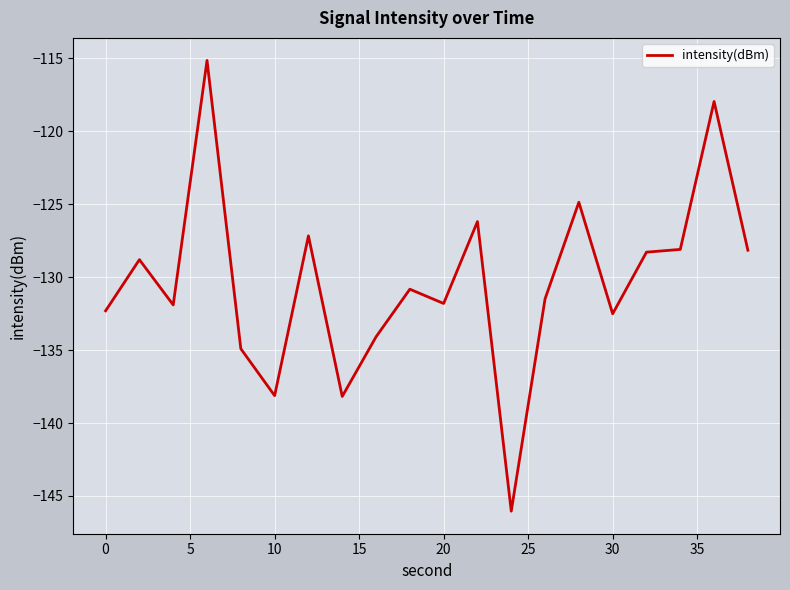

How many lines are shown in the chart?

1